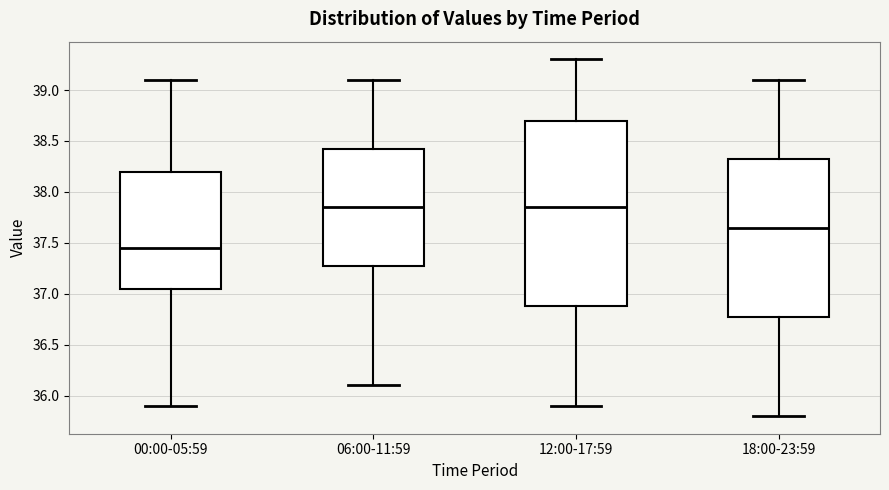

Reading left to right, transcribe this box plot: for each box, give where its median line is, the range the box spans, and where its two whiskers end, as read against the y-axis. The values are not printed on the chart, so give them approximately, as read against the axis.

00:00-05:59: median 37.45, box 37.05 to 38.20, whiskers 35.90 to 39.10
06:00-11:59: median 37.85, box 37.30 to 38.45, whiskers 36.10 to 39.10
12:00-17:59: median 37.85, box 36.90 to 38.70, whiskers 35.90 to 39.30
18:00-23:59: median 37.65, box 36.80 to 38.35, whiskers 35.80 to 39.10